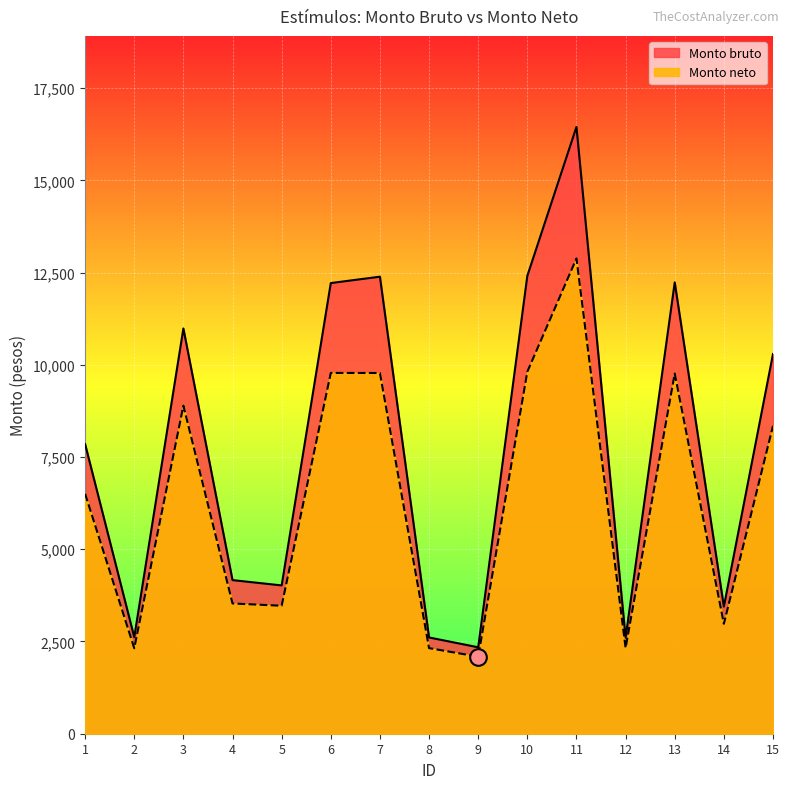

In Monto bruto, how many points are higher than both neighbors (excluding endpoints)?

4